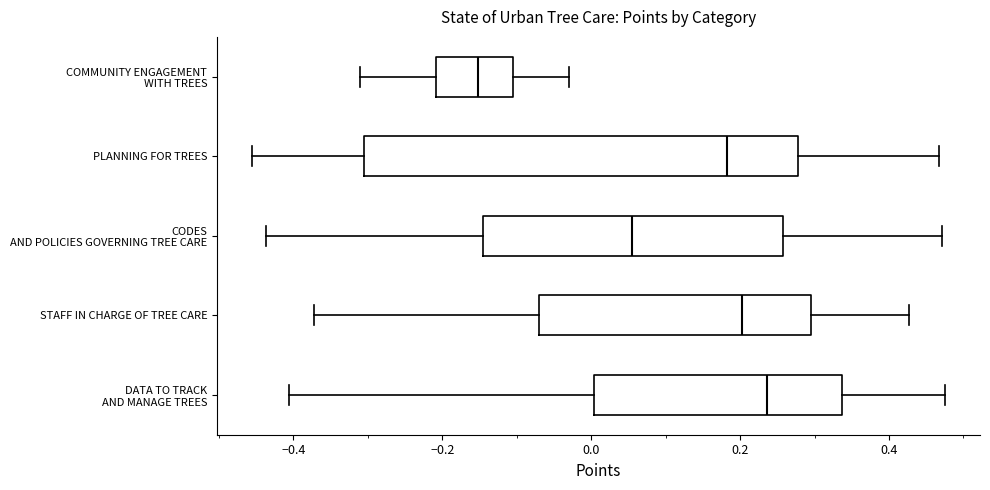

Where does the left whisker of the box for DATA TO TRACK AND MANAGE TREES end on the x-axis? The values are not printed on the chart, so give them approximately, as read against the axis.

-0.40